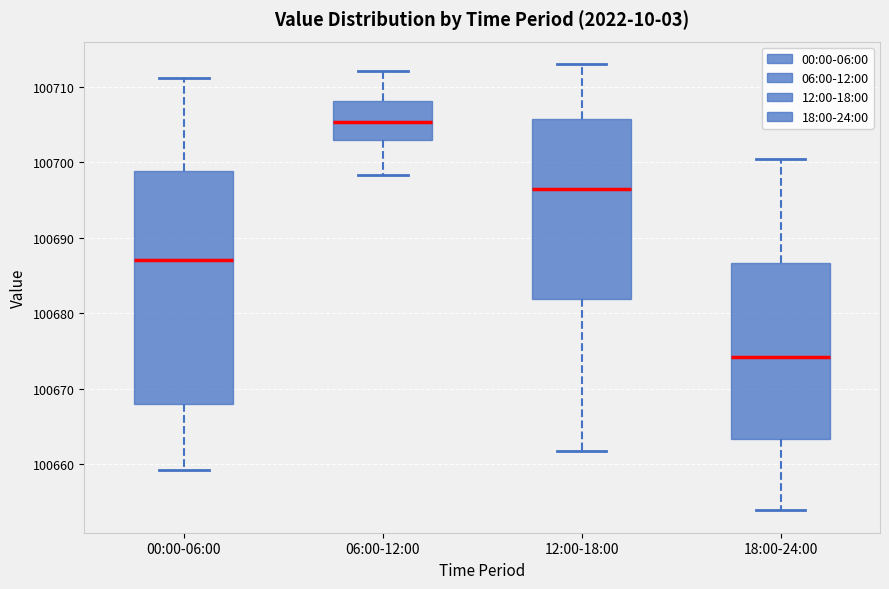

Reading left to right, read every box against the y-axis: the position of its median line, the range the box covers, and the ends of its whiskers. The values are not printed on the chart, so give them approximately, as read against the axis.

00:00-06:00: median 100687, box 100668 to 100699, whiskers 100659 to 100711
06:00-12:00: median 100705, box 100703 to 100708, whiskers 100698 to 100712
12:00-18:00: median 100696, box 100682 to 100706, whiskers 100662 to 100713
18:00-24:00: median 100674, box 100663 to 100687, whiskers 100654 to 100700